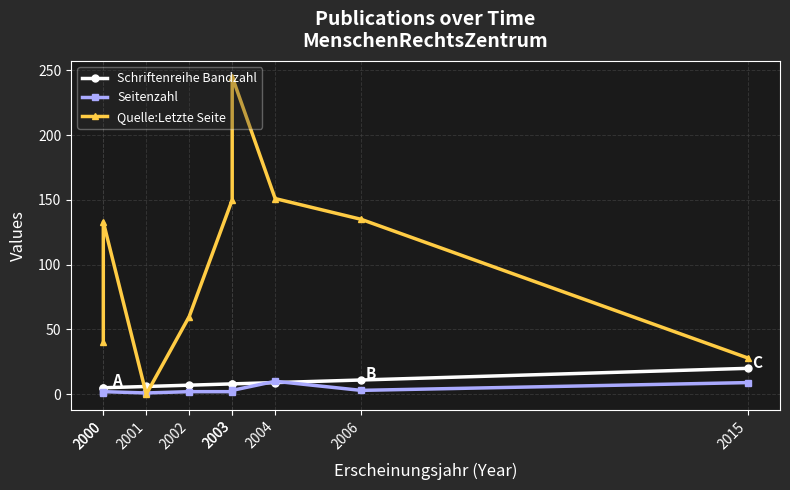

Count the number of categories in the chart.

9